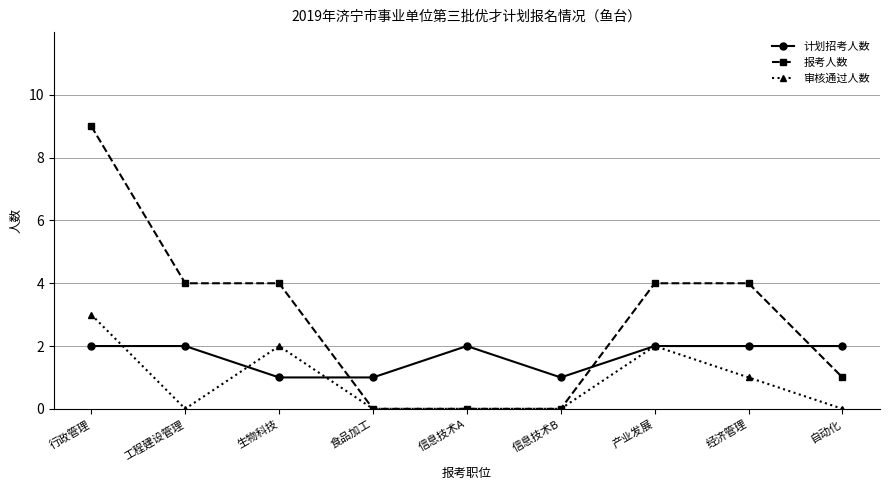

Where is the first local minimum for 审核通过人数?

工程建设管理